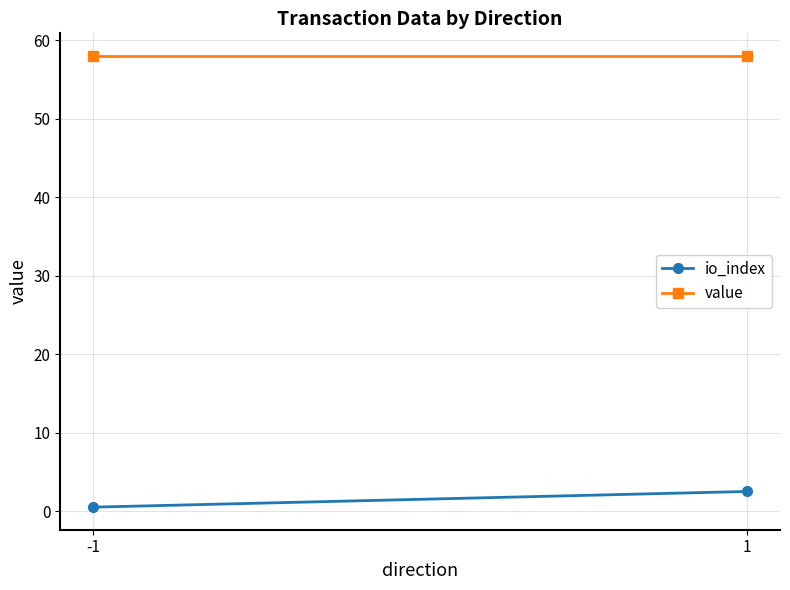

What are all the series names shown in the legend?

io_index, value